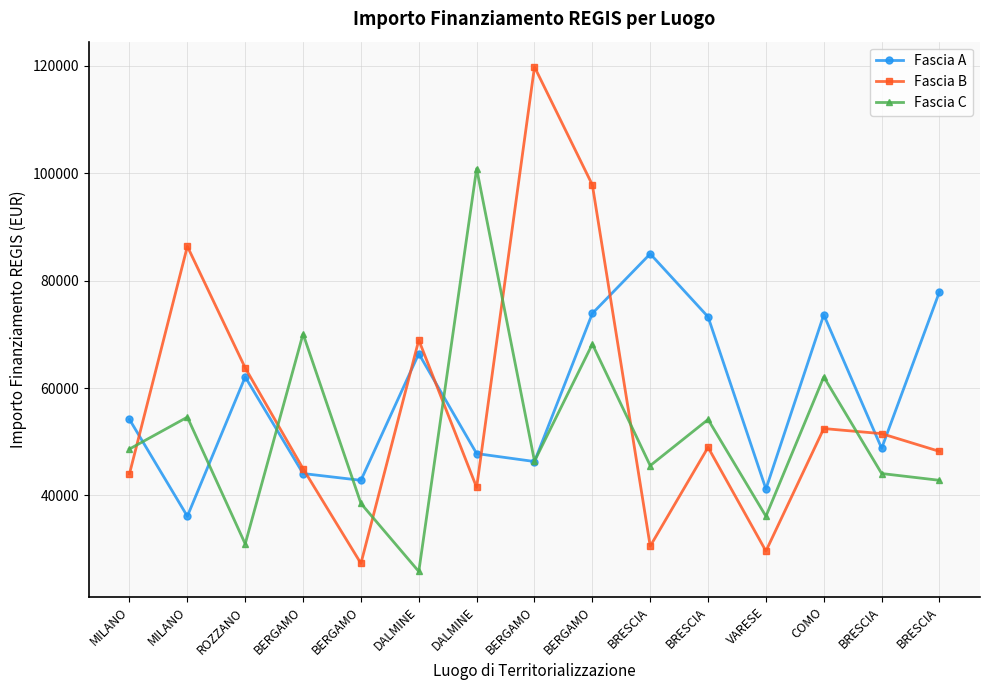

What is the difference between the Fascia B values at MILANO and BRESCIA?

4164.4